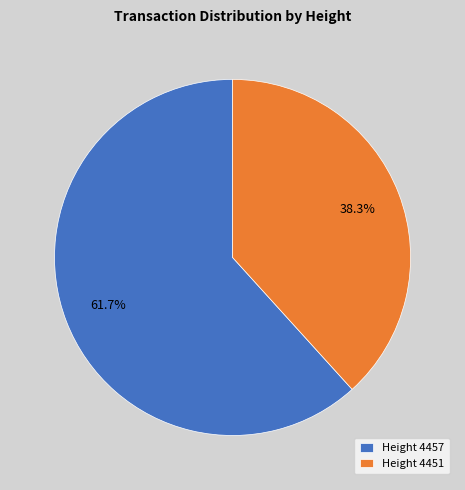

What is the majority slice?

Height 4457